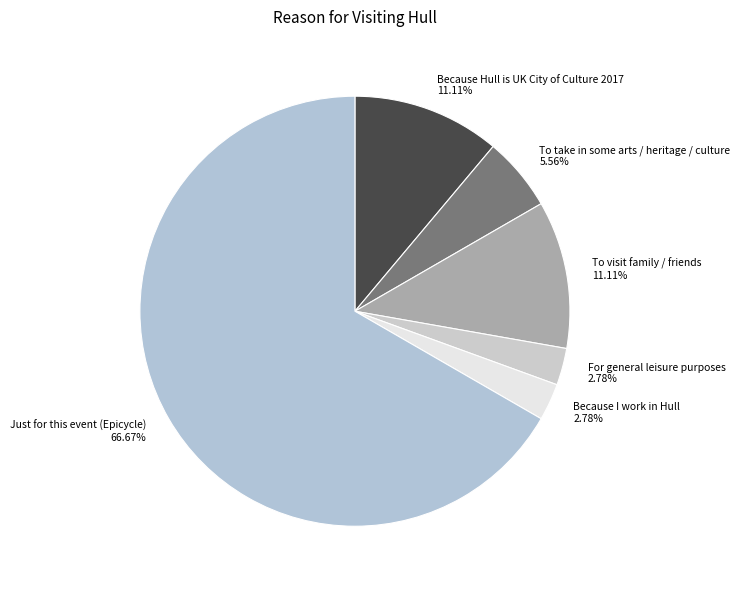

The Because I work in Hull slice represents 3% of the pie. True or false?

True